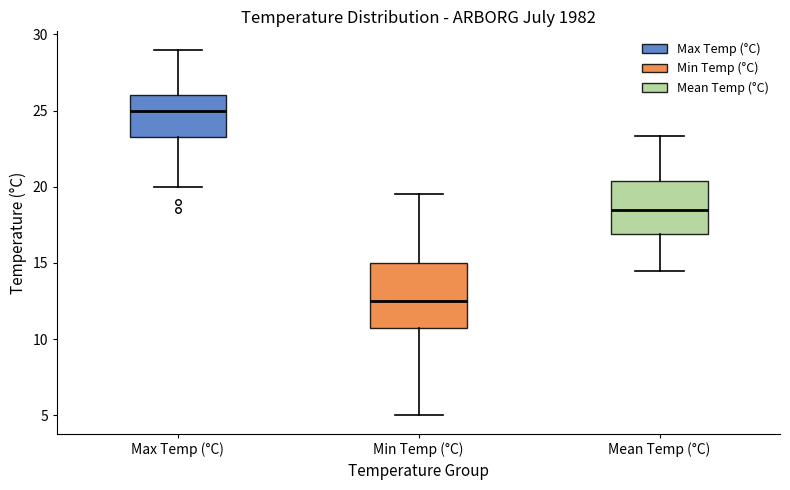

Which box has the highest median line?

Max Temp (°C)